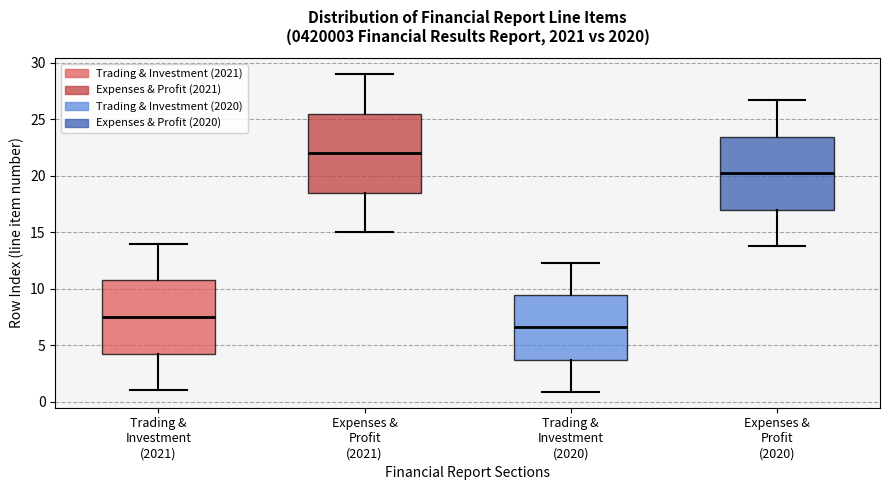

Where does the lower whisker of the box for Trading & Investment (2021) end on the y-axis? The values are not printed on the chart, so give them approximately, as read against the axis.

1.0